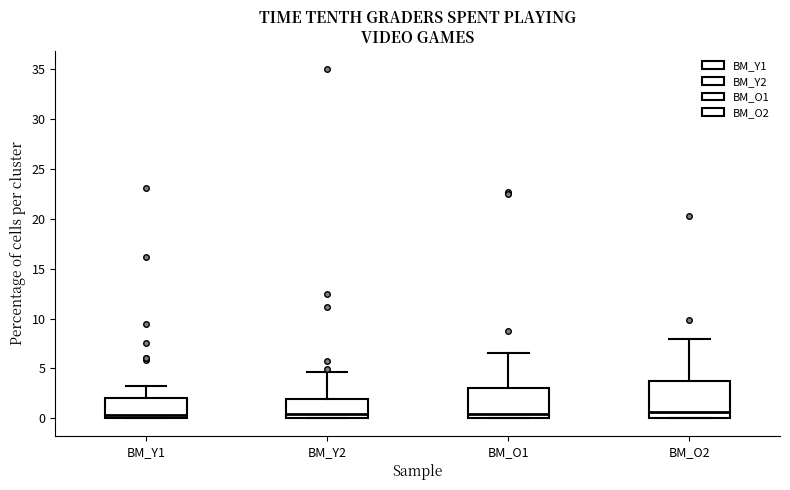

Where is the lower edge of the box for BM_O2 on the y-axis? The values are not printed on the chart, so give them approximately, as read against the axis.

0.0